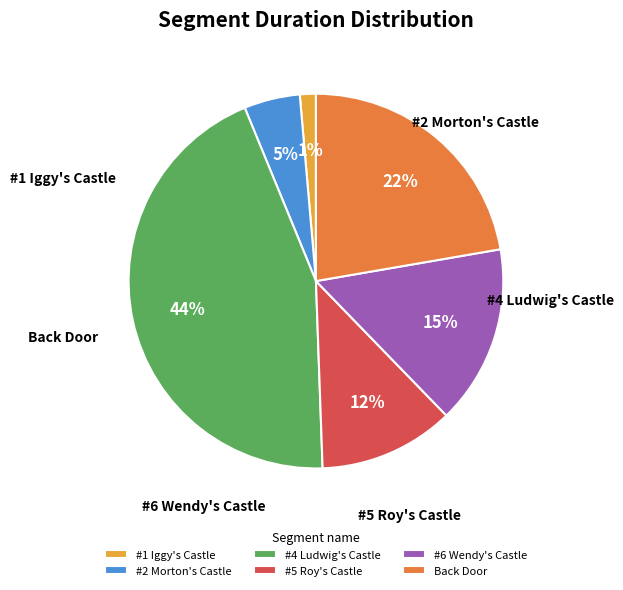

The #5 Roy's Castle slice represents 12% of the pie. True or false?

True